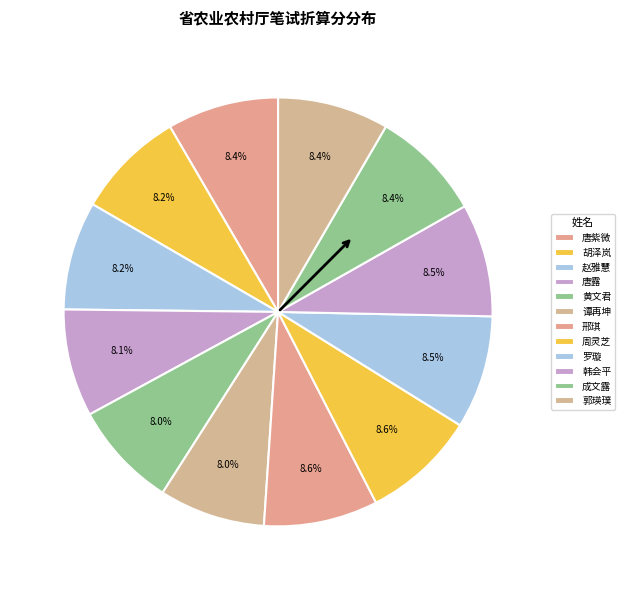

How many segments does this pie chart have?

12